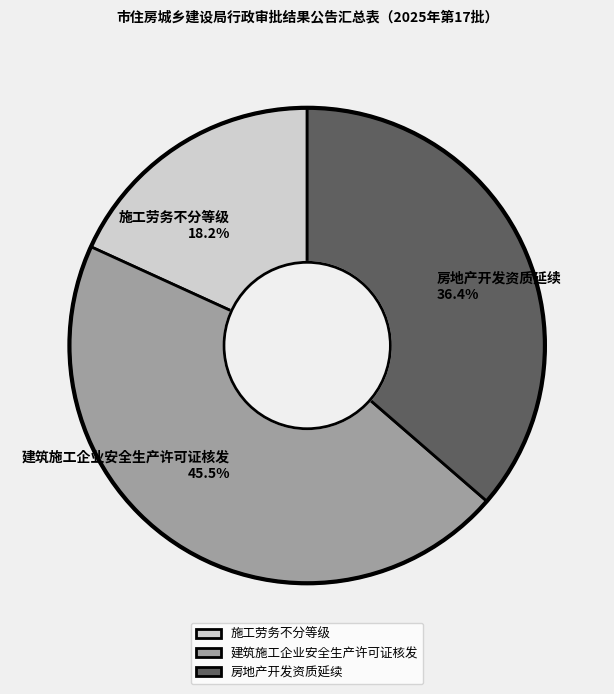

What is the ratio of the value at 施工劳务不分等级 to the value at 房地产开发资质延续?

0.5